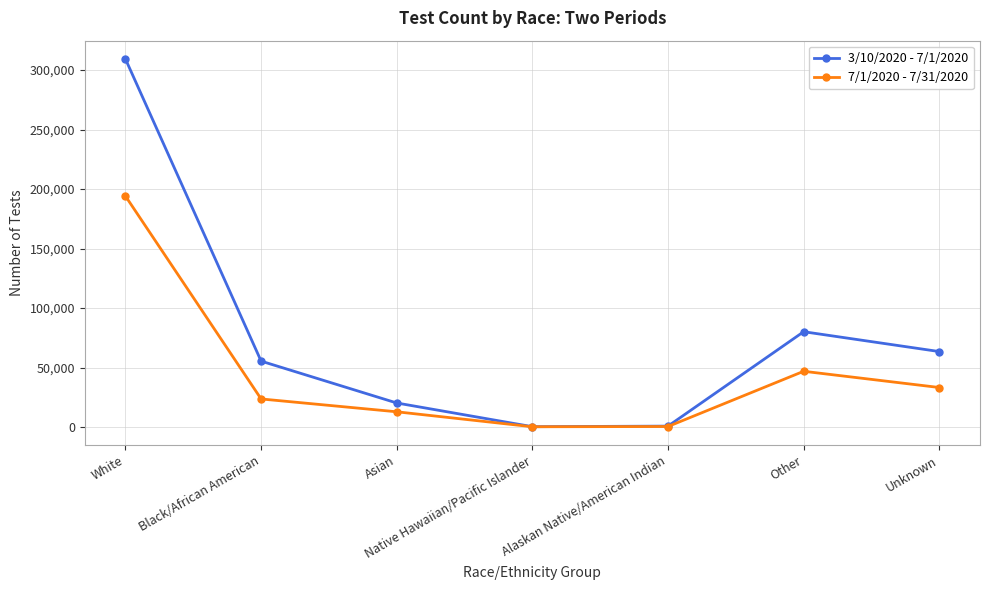

True or false: 7/1/2020 - 7/31/2020 has a value of 56576 at Unknown.

False